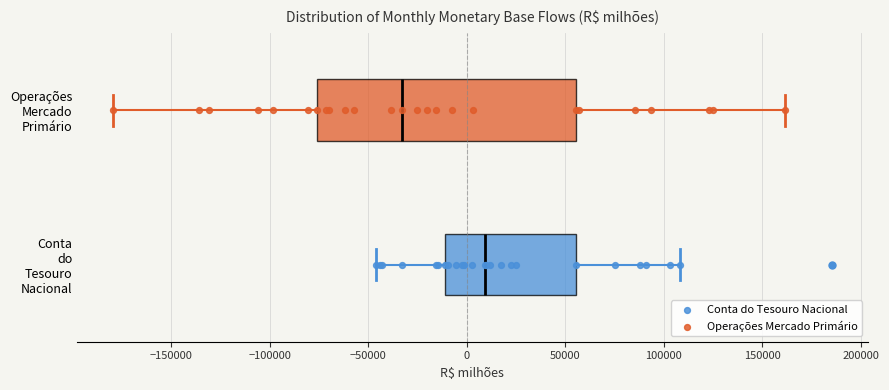

Reading bottom to top, transcribe this box plot: for each box, give where its median line is, the range the box spans, and where its two whiskers end, as read against the x-axis. The values are not printed on the chart, so give them approximately, as read against the axis.

Conta do Tesouro Nacional: median 10000, box -10000 to 55000, whiskers -45000 to 110000
Operações Mercado Primário: median -35000, box -75000 to 55000, whiskers -180000 to 160000